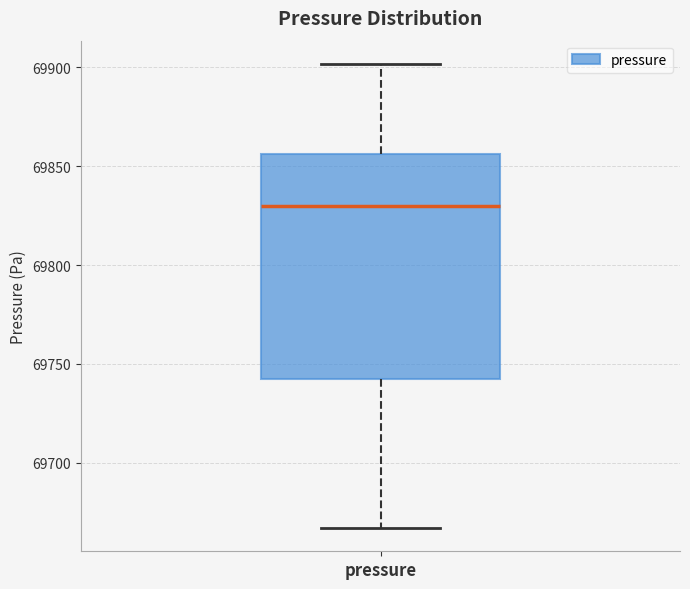

Transcribe this box plot: give where the median line is, the range the box spans, and where the two whiskers end, as read against the y-axis. The values are not printed on the chart, so give them approximately, as read against the axis.

median 69830, box 69740 to 69855, whiskers 69665 to 69900